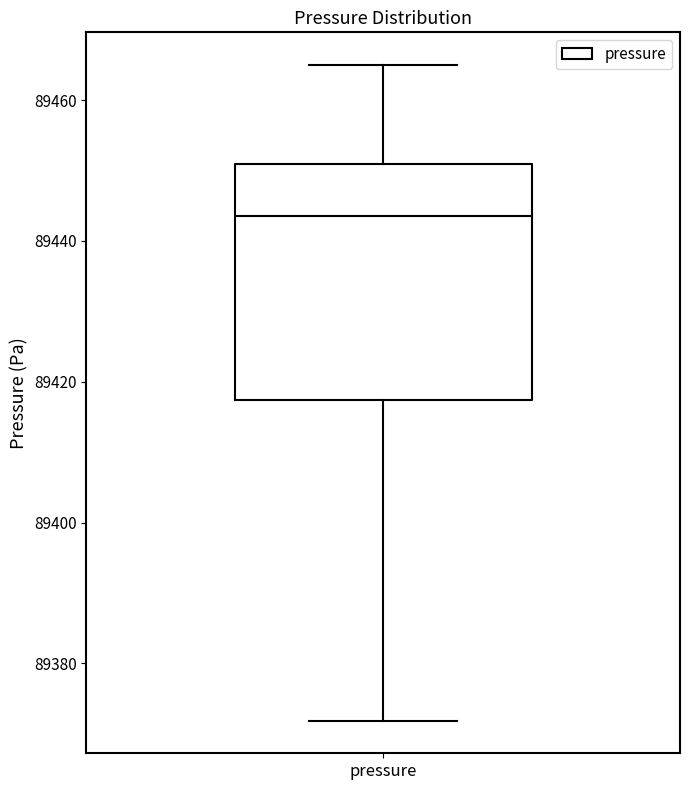

Where is the lower edge of the box for pressure on the y-axis? The values are not printed on the chart, so give them approximately, as read against the axis.

89418